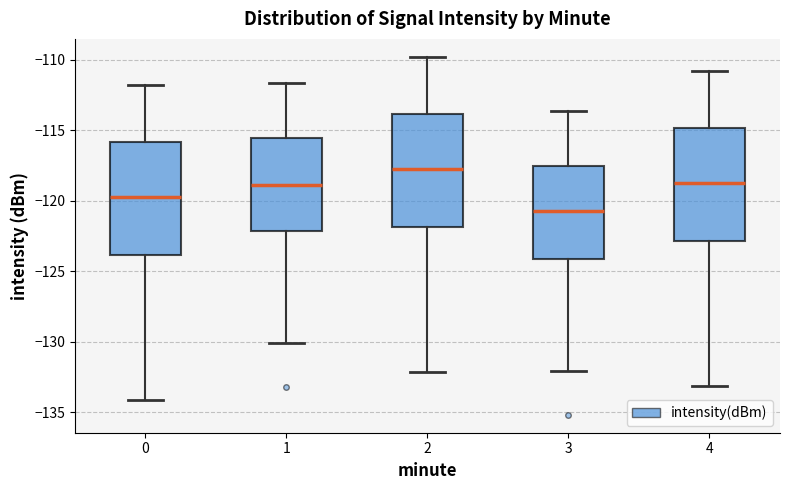

Reading left to right, transcribe this box plot: for each box, give where its median line is, the range the box spans, and where its two whiskers end, as read against the y-axis. The values are not printed on the chart, so give them approximately, as read against the axis.

0: median -120.0, box -124.0 to -116.0, whiskers -134.0 to -112.0
1: median -119.0, box -122.0 to -115.5, whiskers -130.0 to -111.5
2: median -118.0, box -122.0 to -114.0, whiskers -132.0 to -110.0
3: median -120.5, box -124.0 to -117.5, whiskers -132.0 to -113.5
4: median -119.0, box -123.0 to -115.0, whiskers -133.0 to -111.0